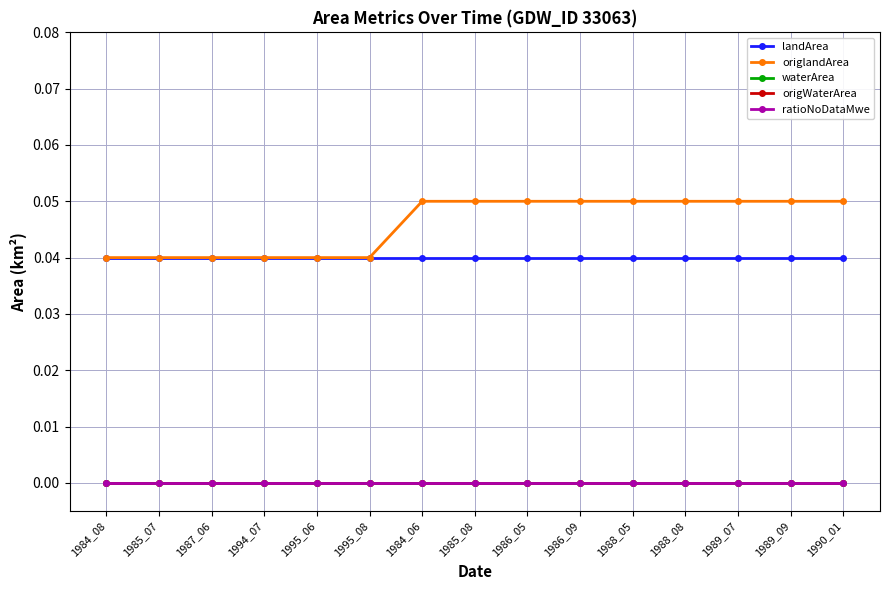

Rank the categories by ratioNoDataMwe value from lowest to highest.

1984_08, 1985_07, 1987_06, 1994_07, 1995_06, 1995_08, 1984_06, 1985_08, 1986_05, 1986_09, 1988_05, 1988_08, 1989_07, 1989_09, 1990_01